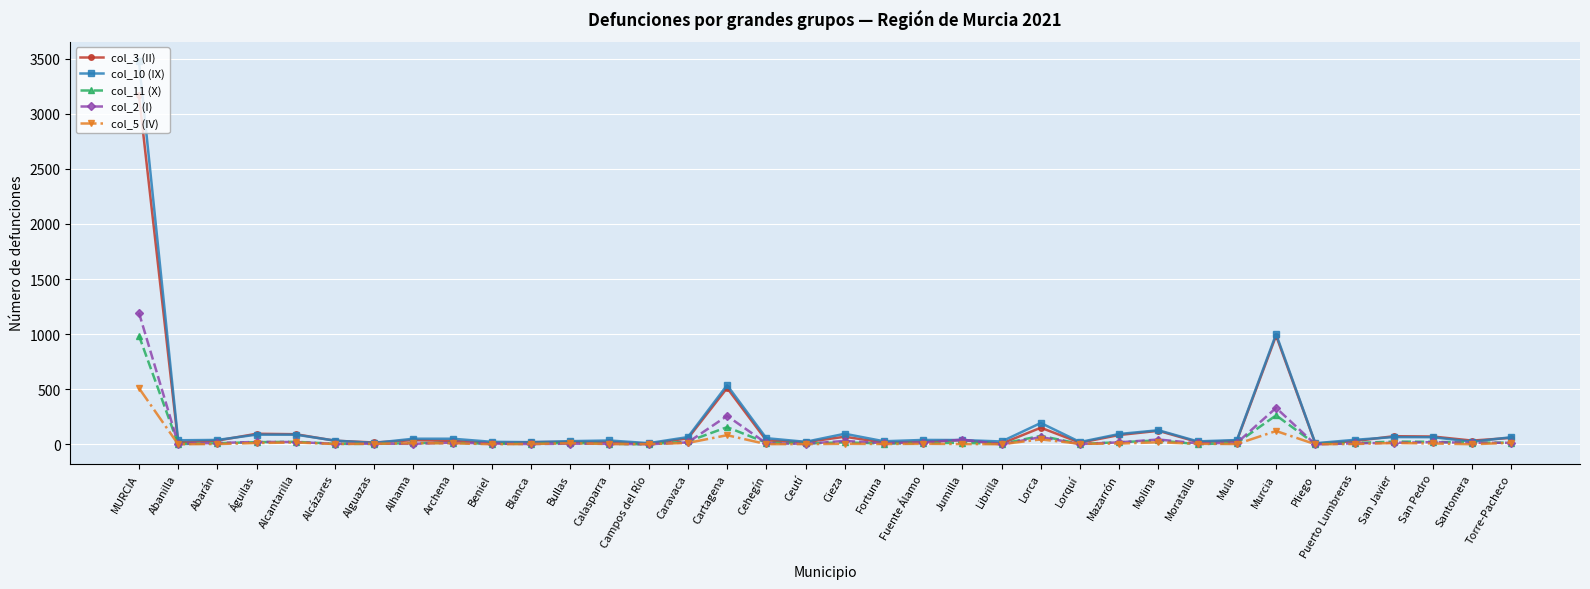

At how many categories does at least one series exceed 677?

2